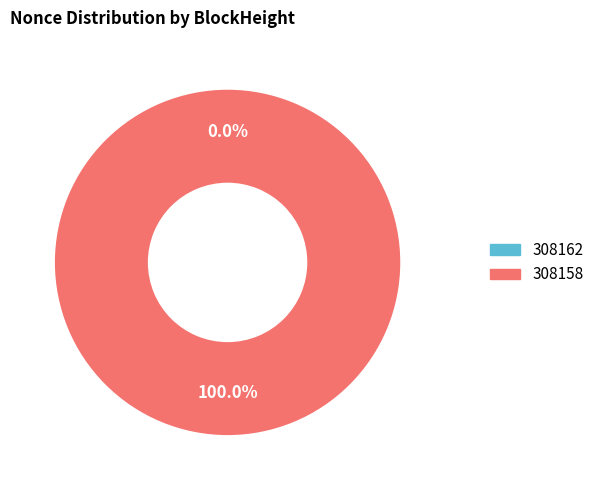

Is there any slice that represents more than half of the pie?

Yes